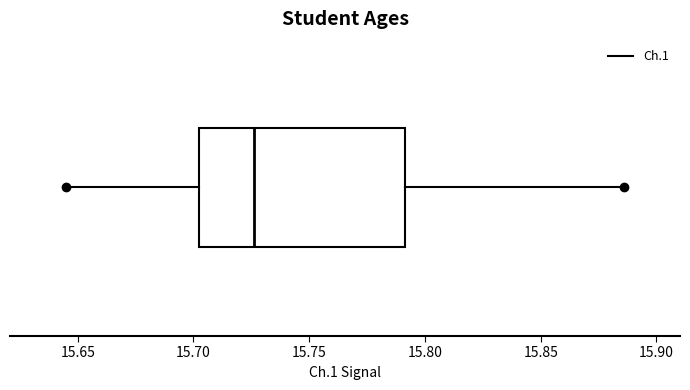

Transcribe this box plot: give where the median line is, the range the box spans, and where the two whiskers end, as read against the x-axis. The values are not printed on the chart, so give them approximately, as read against the axis.

median 15.725, box 15.700 to 15.790, whiskers 15.645 to 15.885